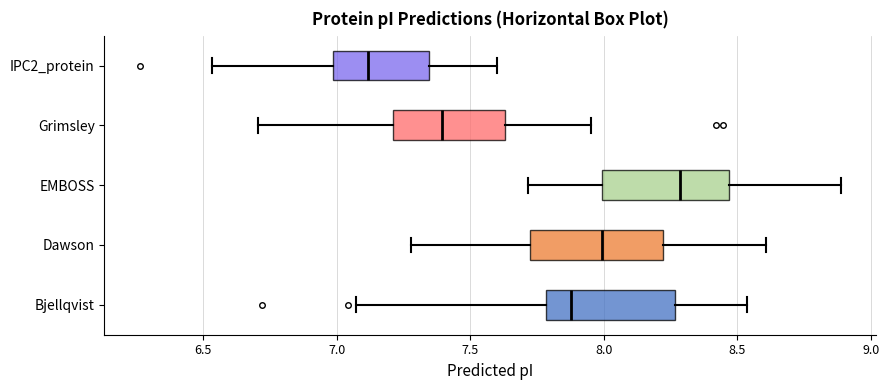

Reading bottom to top, read every box against the x-axis: the position of its median line, the range the box covers, and the ends of its whiskers. The values are not printed on the chart, so give them approximately, as read against the axis.

Bjellqvist: median 7.90, box 7.80 to 8.25, whiskers 7.05 to 8.55
Dawson: median 8.00, box 7.70 to 8.20, whiskers 7.30 to 8.60
EMBOSS: median 8.30, box 8.00 to 8.45, whiskers 7.70 to 8.90
Grimsley: median 7.40, box 7.20 to 7.65, whiskers 6.70 to 7.95
IPC2_protein: median 7.10, box 7.00 to 7.35, whiskers 6.55 to 7.60